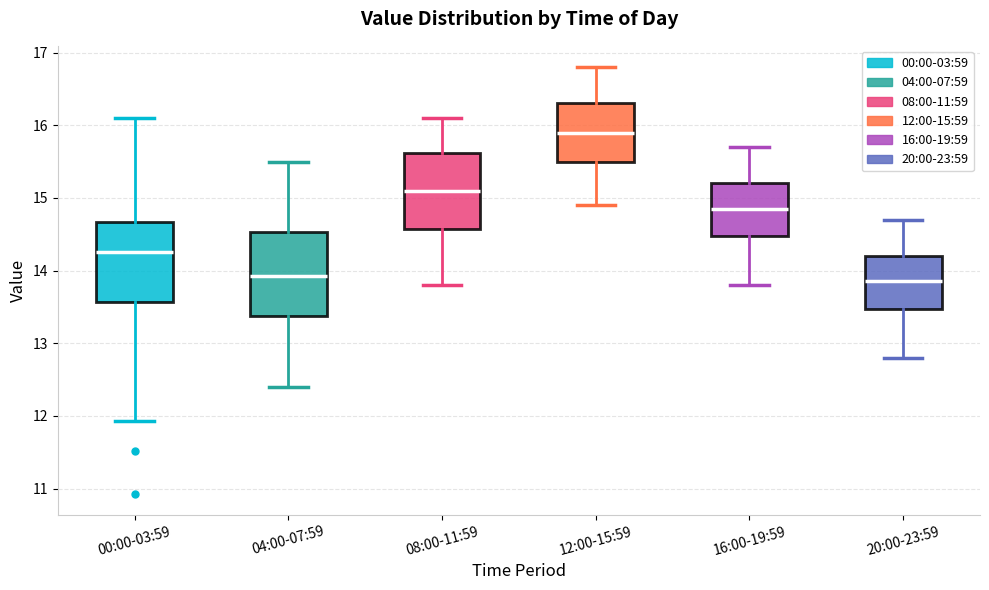

Reading left to right, transcribe this box plot: for each box, give where its median line is, the range the box spans, and where its two whiskers end, as read against the y-axis. The values are not printed on the chart, so give them approximately, as read against the axis.

00:00-03:59: median 14.3, box 13.6 to 14.7, whiskers 11.9 to 16.1
04:00-07:59: median 13.9, box 13.4 to 14.5, whiskers 12.4 to 15.5
08:00-11:59: median 15.1, box 14.6 to 15.6, whiskers 13.8 to 16.1
12:00-15:59: median 15.9, box 15.5 to 16.3, whiskers 14.9 to 16.8
16:00-19:59: median 14.9, box 14.5 to 15.2, whiskers 13.8 to 15.7
20:00-23:59: median 13.9, box 13.5 to 14.2, whiskers 12.8 to 14.7